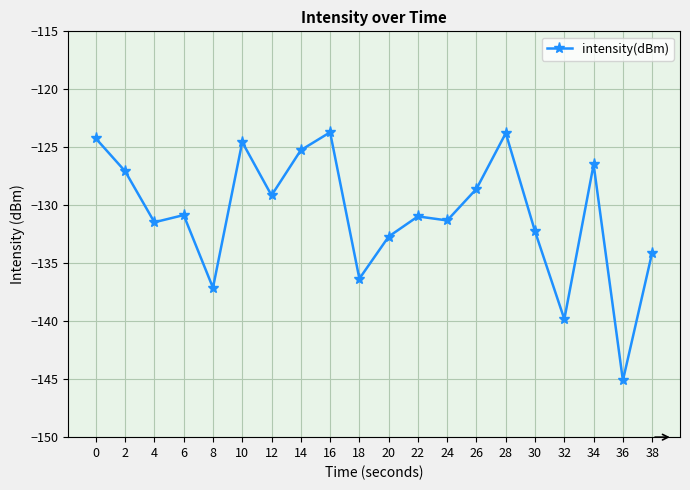

What is the minimum value shown in the chart?

-145.1